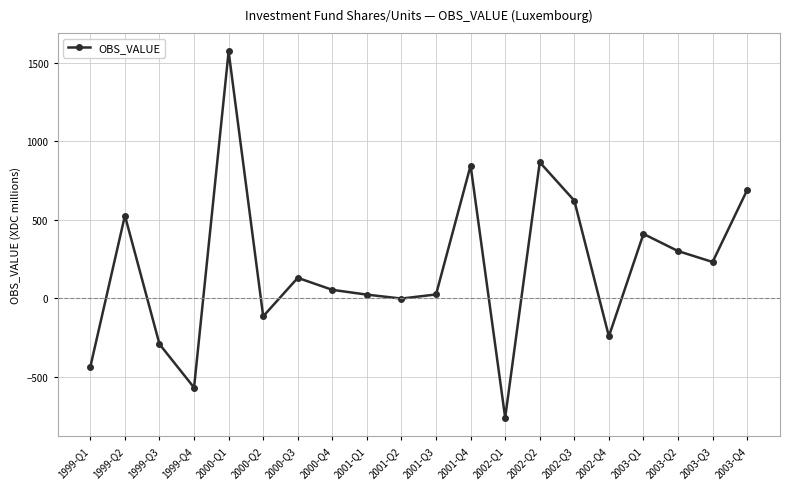

What is the difference between the maximum and minimum values?

2334.3